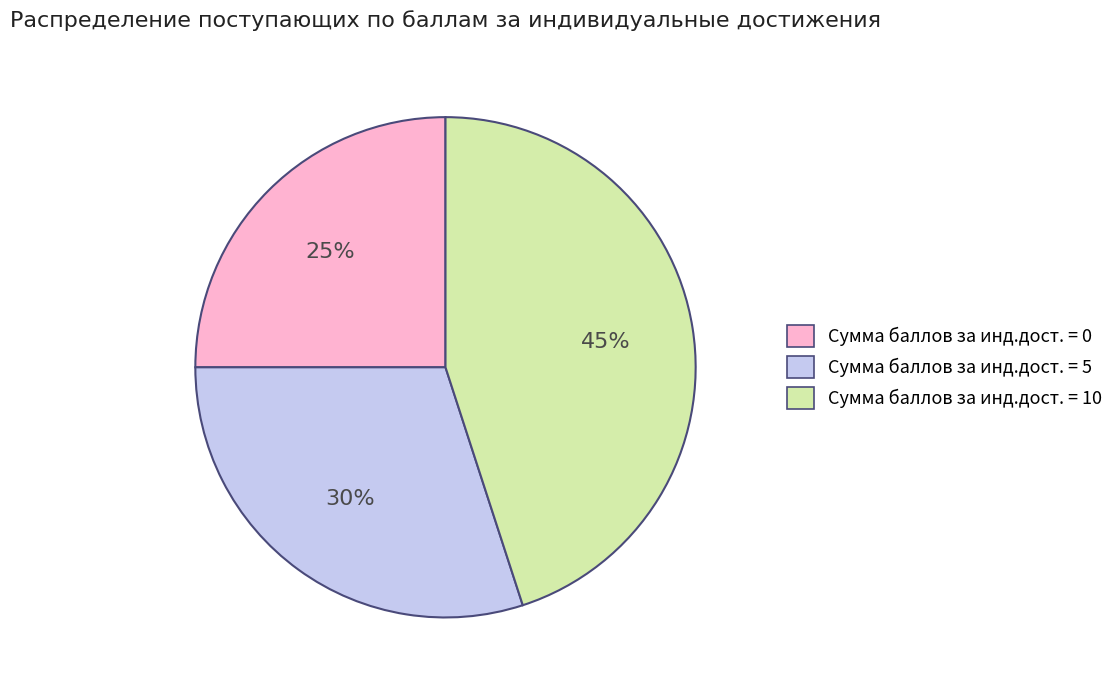

Is there a majority slice in this chart?

No